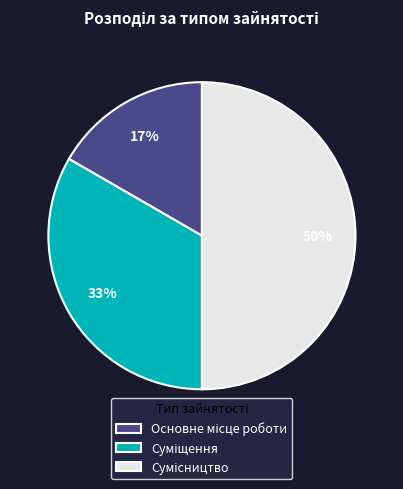

To the nearest percent, what is the difference between the largest and smallest slice percentages?

33%